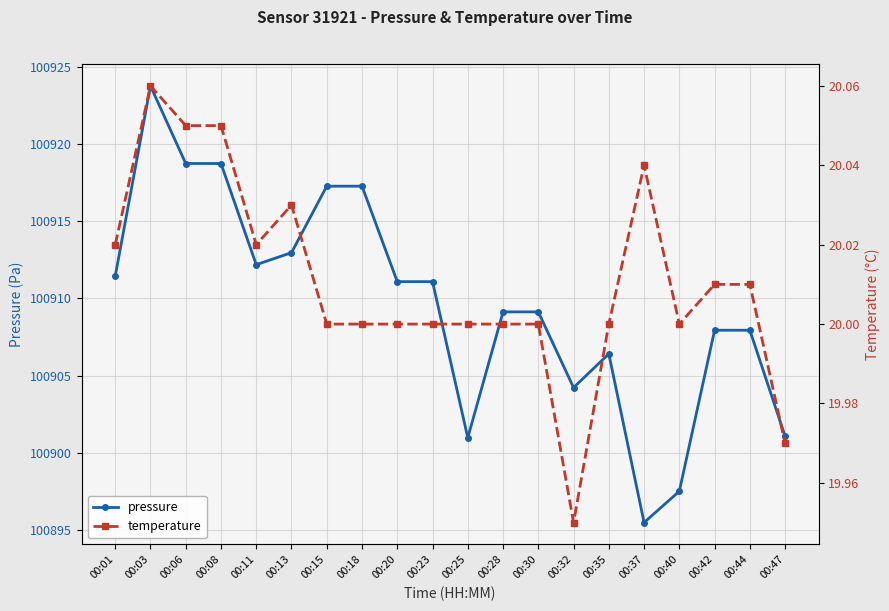

What are all the series names shown in the legend?

pressure, temperature